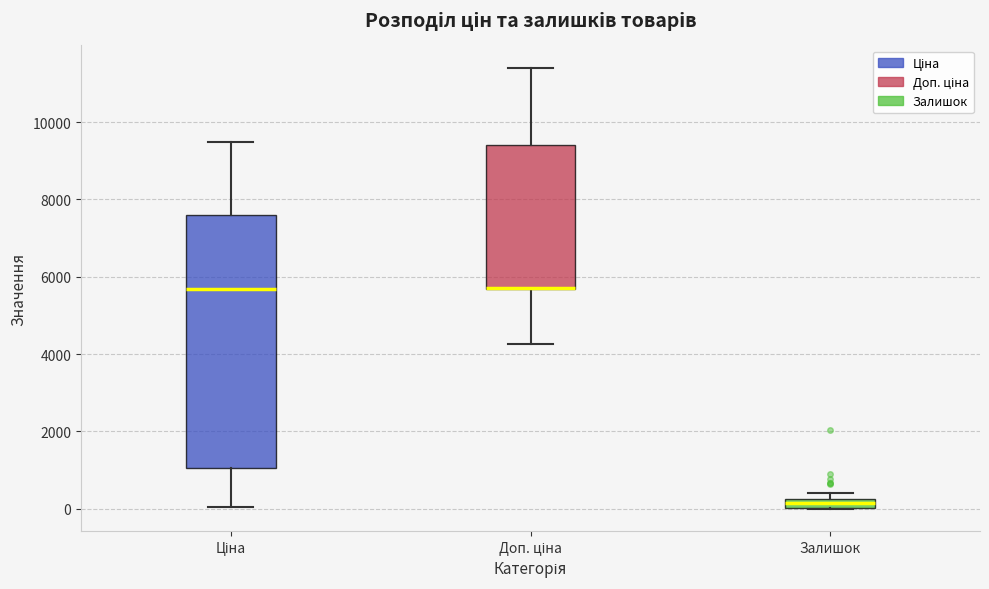

Which box is the tallest, from its lower edge to its upper edge?

Ціна